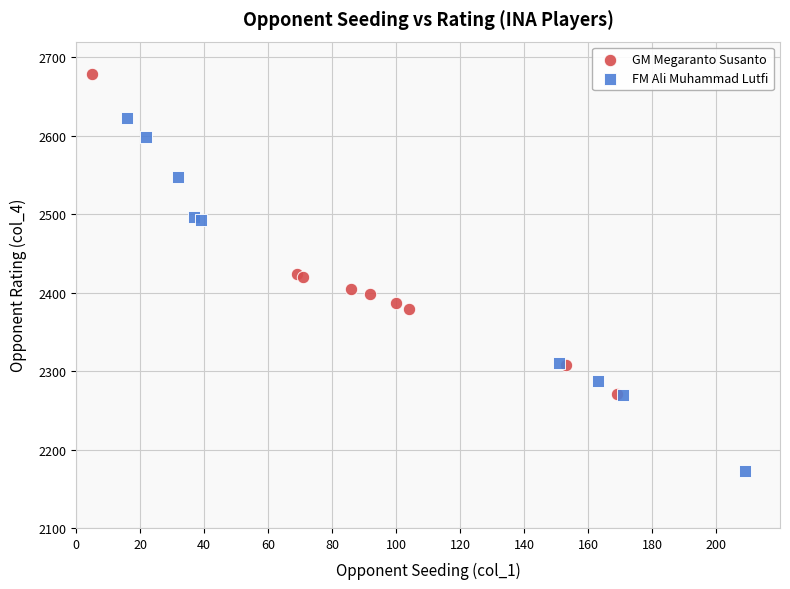

Which series reaches the minimum Y coordinate?

FM Ali Muhammad Lutfi